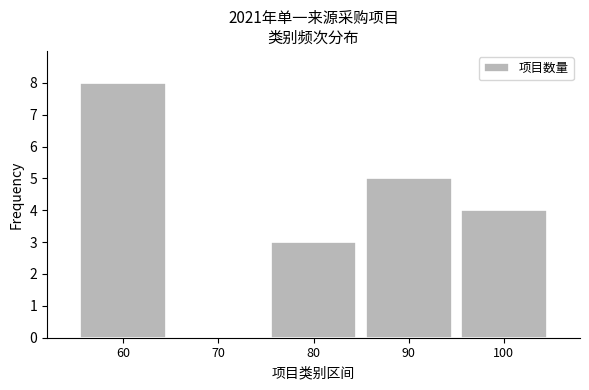

Reading right to left, extract all data points from this chart.

100=4	90=5	80=3	70=0	60=8